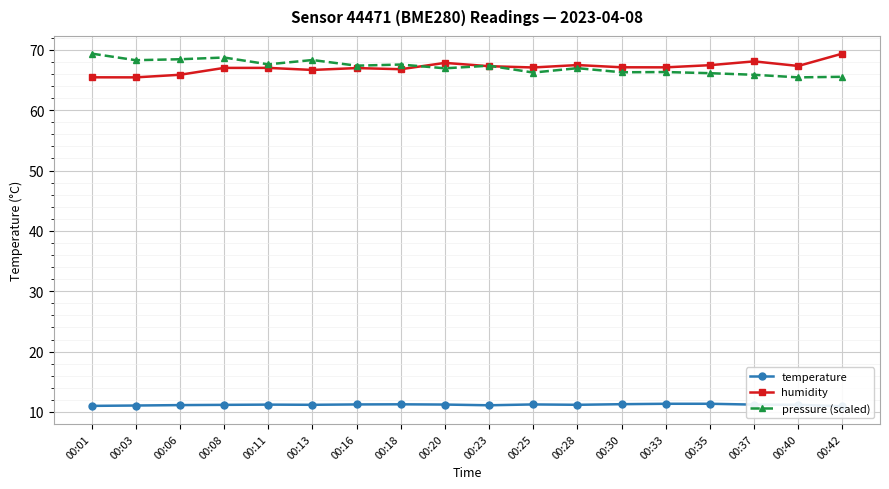

Which series has the largest total across all categories?

pressure (scaled)